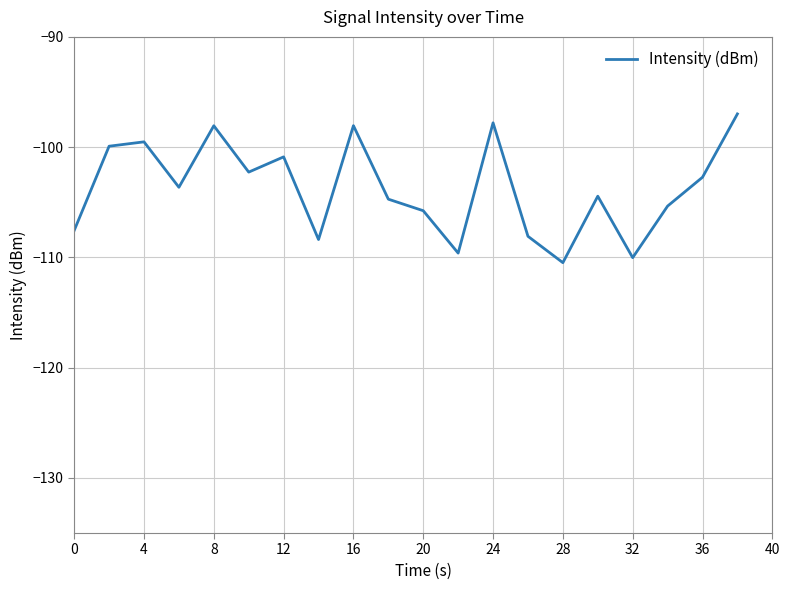

What is the minimum value shown in the chart?

-110.5